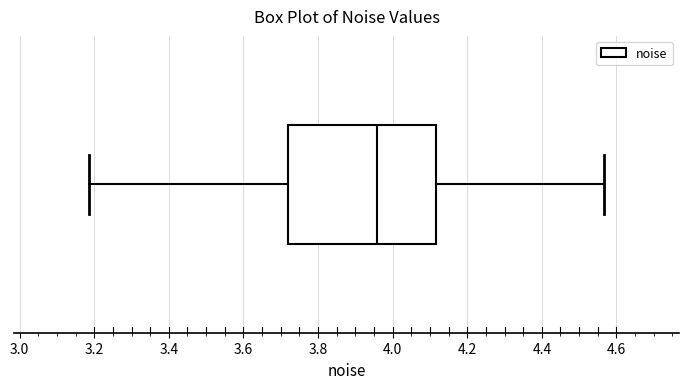

Transcribe this box plot: give where the median line is, the range the box spans, and where the two whiskers end, as read against the x-axis. The values are not printed on the chart, so give them approximately, as read against the axis.

median 3.96, box 3.72 to 4.12, whiskers 3.18 to 4.56